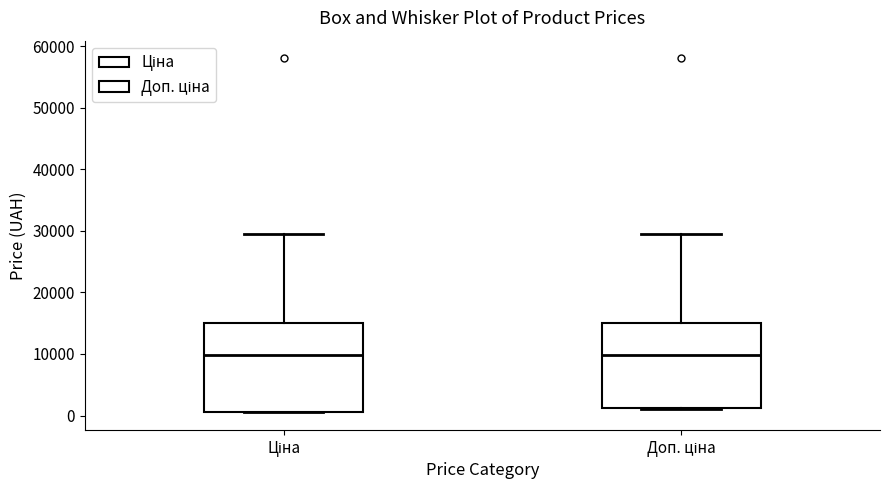

Reading left to right, read every box against the y-axis: the position of its median line, the range the box covers, and the ends of its whiskers. The values are not printed on the chart, so give them approximately, as read against the axis.

Ціна: median 10000, box 1000 to 15000, whiskers 1000 to 30000
Доп. ціна: median 10000, box 1000 to 15000, whiskers 1000 to 30000